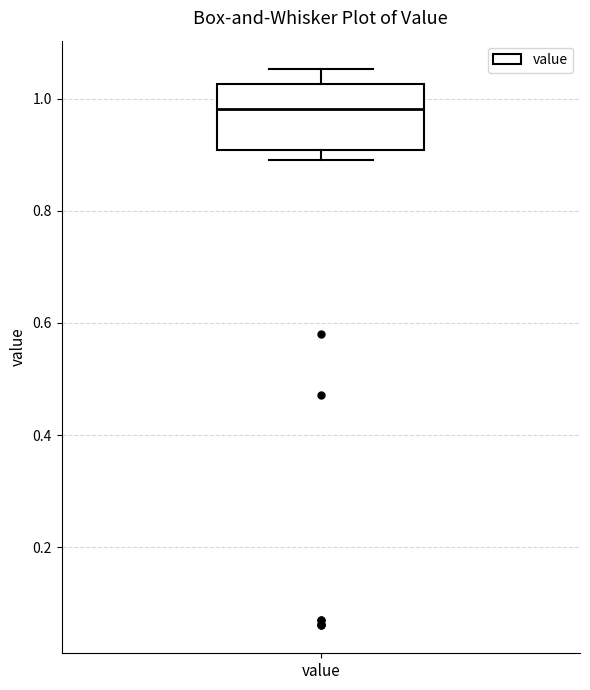

Where does the median line of the box for value sit on the y-axis? The values are not printed on the chart, so give them approximately, as read against the axis.

0.98